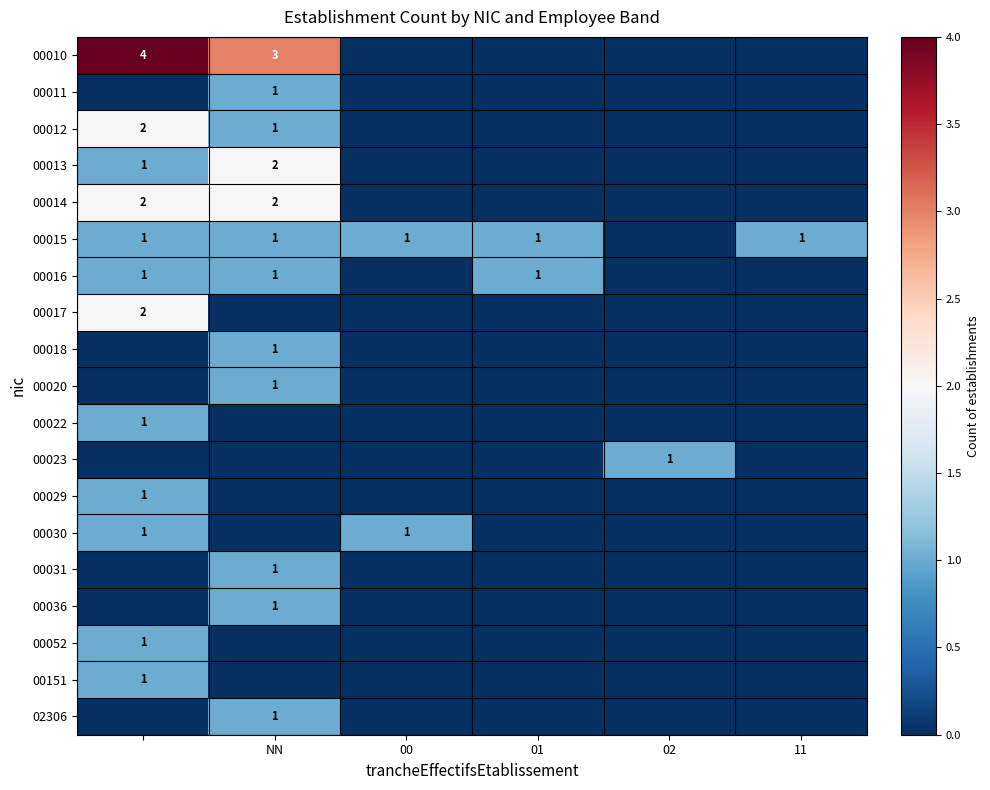

Which series has the widest spread of values?

00010